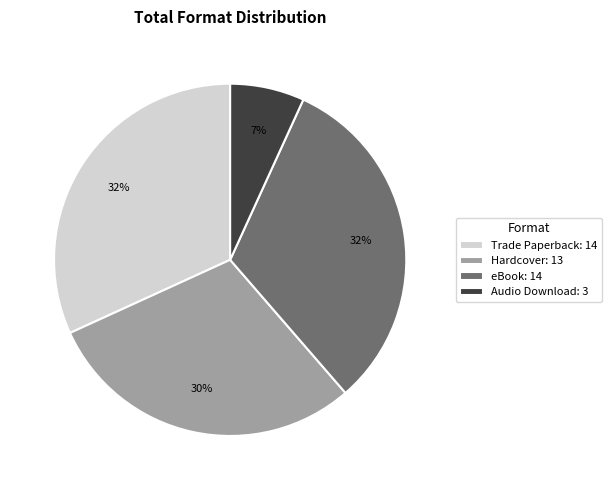

Is the sum of eBook: 14 and Trade Paperback: 14 greater than half?

Yes